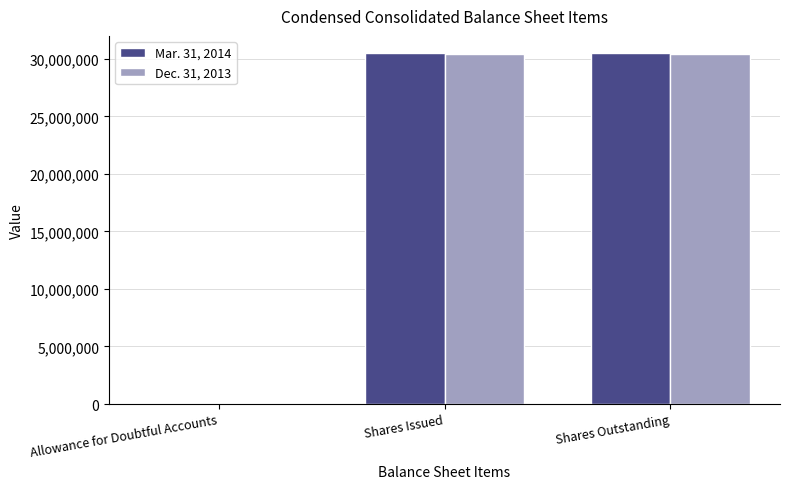

The Mar. 31, 2014 series shows 45681149 at Shares Issued. True or false?

False